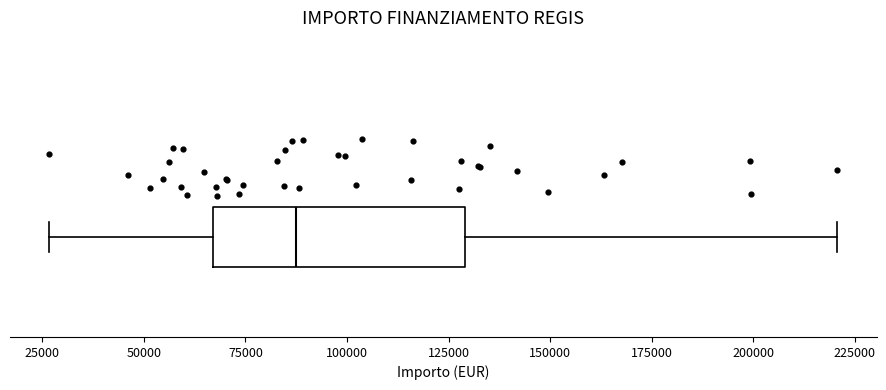

Where does the median line of the box sit on the x-axis? The values are not printed on the chart, so give them approximately, as read against the axis.

85000